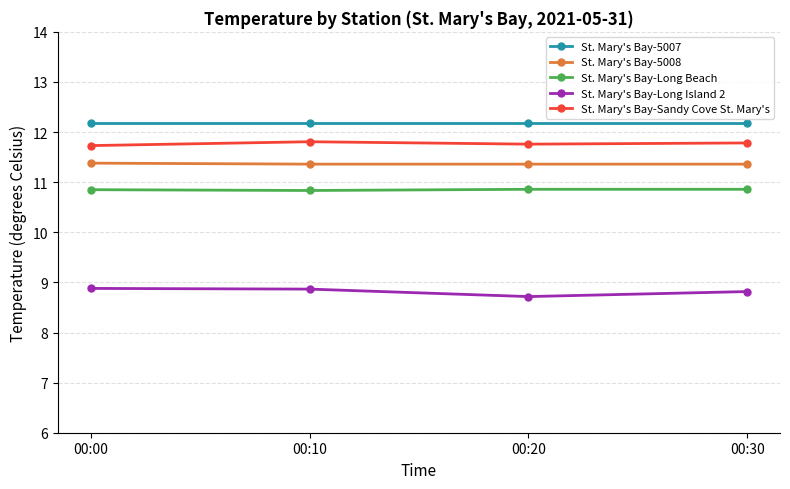

At how many categories does at least one series exceed 12?

4